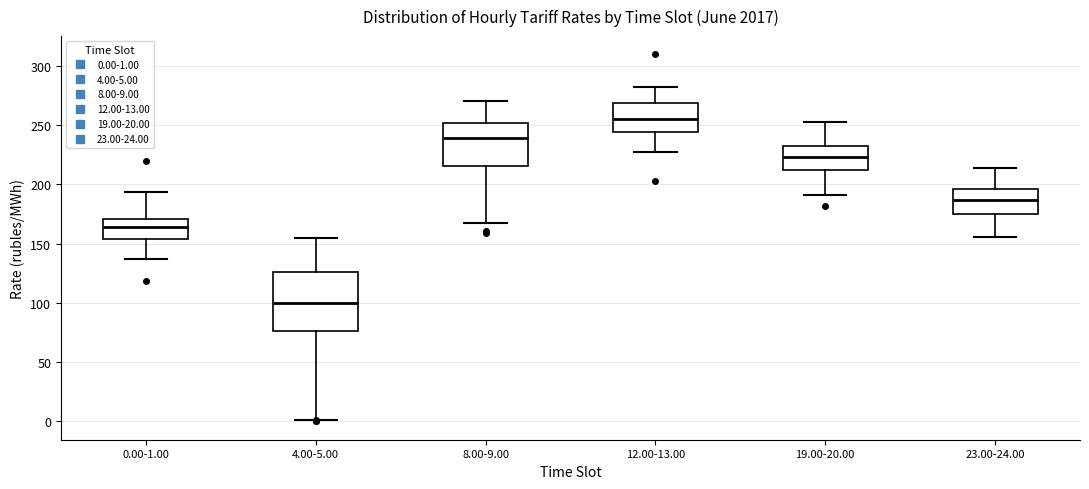

Reading left to right, transcribe this box plot: for each box, give where its median line is, the range the box spans, and where its two whiskers end, as read against the y-axis. The values are not printed on the chart, so give them approximately, as read against the axis.

0.00-1.00: median 165, box 155 to 170, whiskers 135 to 195
4.00-5.00: median 100, box 75 to 125, whiskers 0 to 155
8.00-9.00: median 240, box 215 to 250, whiskers 165 to 270
12.00-13.00: median 255, box 245 to 270, whiskers 225 to 280
19.00-20.00: median 225, box 210 to 230, whiskers 190 to 255
23.00-24.00: median 185, box 175 to 195, whiskers 155 to 215